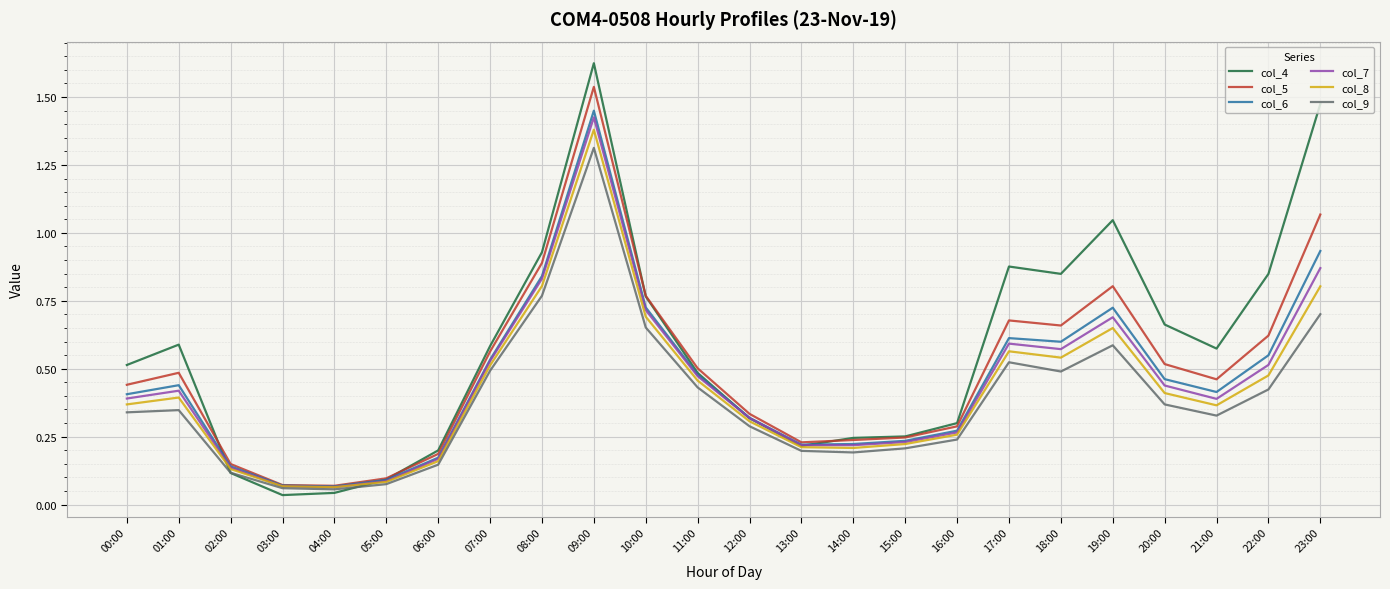

Rank the series by their maximum value, from lowest to highest.

col_9, col_8, col_7, col_6, col_5, col_4